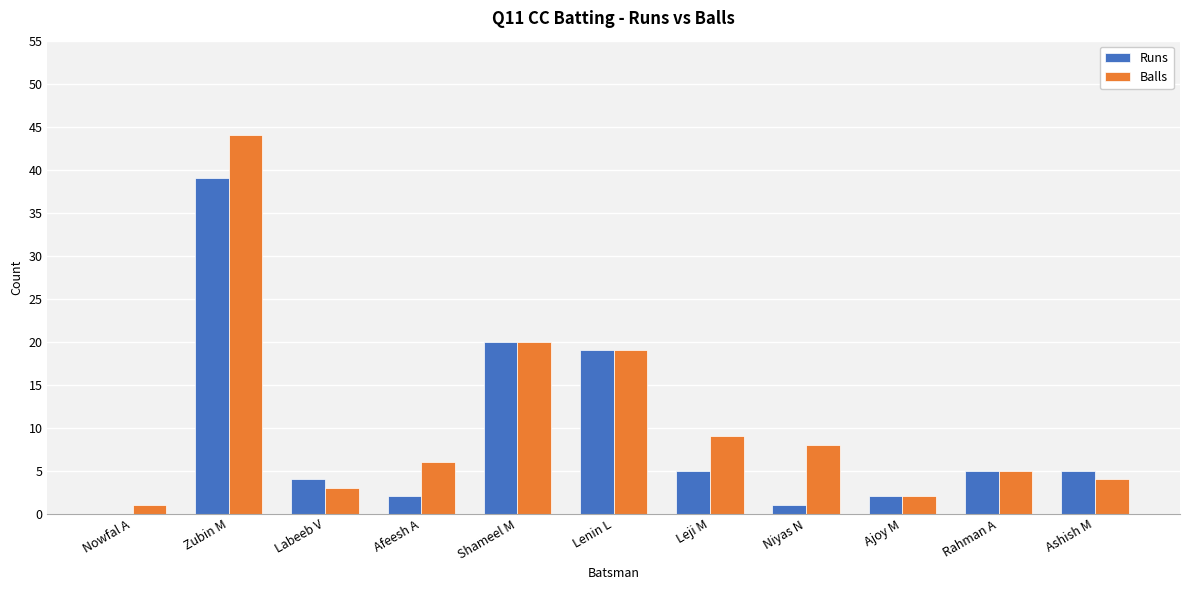

Reading right to left, list all the values displayed in this chart.

Runs: 5	5	2	1	5	19	20	2	4	39	0
Balls: 4	5	2	8	9	19	20	6	3	44	1